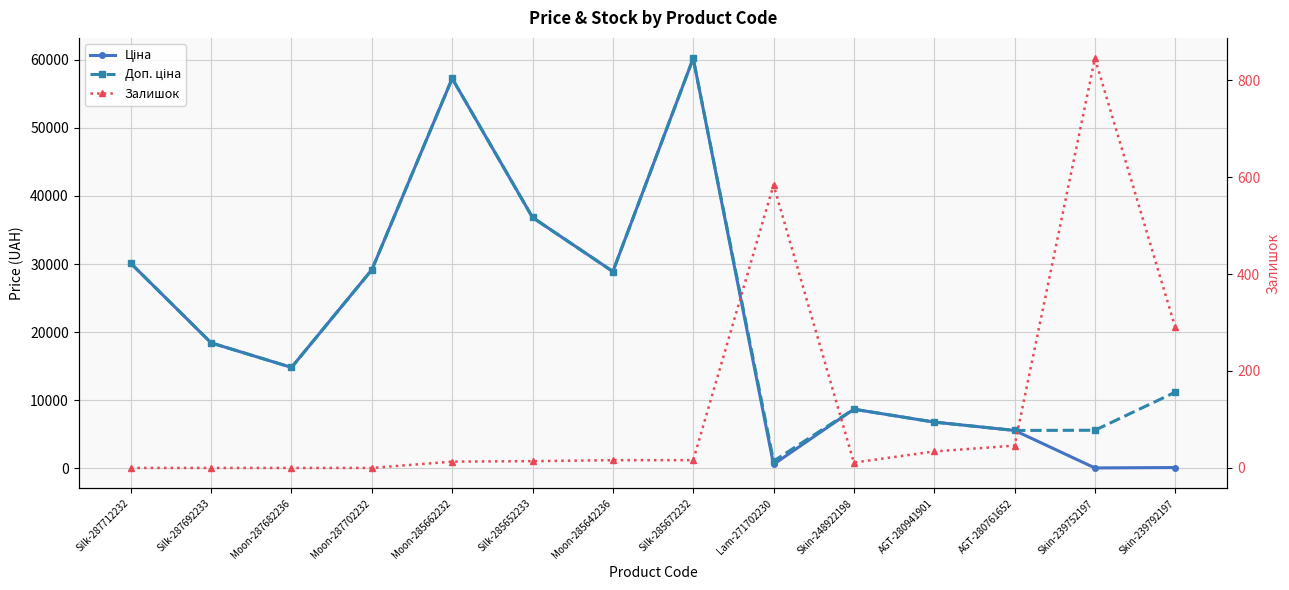

Reading left to right, what are all the values shown in this chart?

Ціна: 30102.8	18420.9	14817.6	29152.3	57258.0	36841.8	28901.7	60205.6	578.1	8679.5	6787.1	5560.3	55.9	111.8
Доп. ціна: 30102.8	18420.9	14817.6	29152.3	57258.0	36841.8	28901.7	60205.6	1060.0	8679.5	6787.1	5560.3	5591.0	11182.0
Залишок: 0.0	0.0	0.0	0.0	13.0	14.0	16.0	16.0	584.0	11.0	34.0	46.0	845.0	290.0